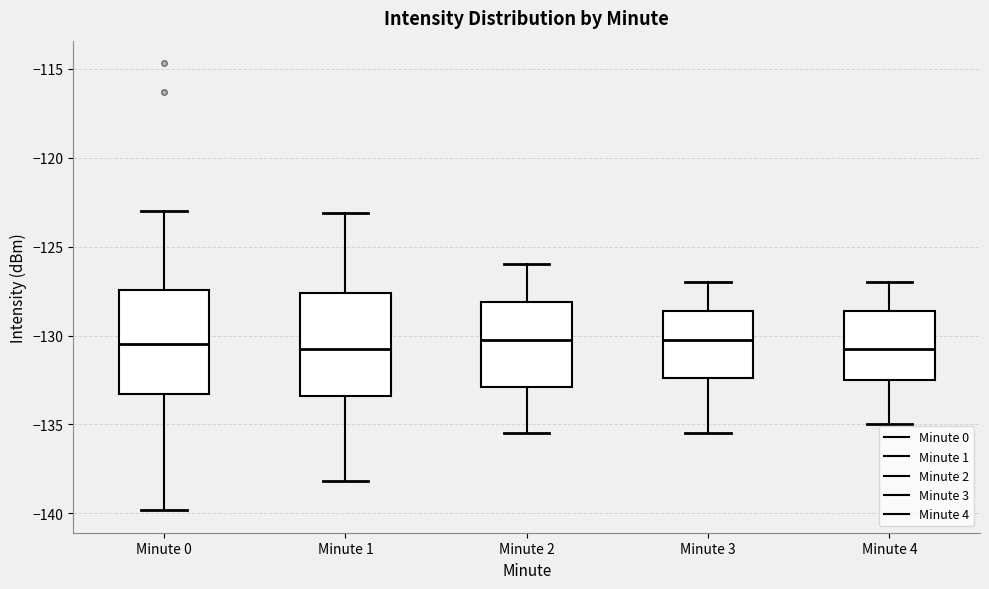

Reading left to right, transcribe this box plot: for each box, give where its median line is, the range the box spans, and where its two whiskers end, as read against the y-axis. The values are not printed on the chart, so give them approximately, as read against the axis.

Minute 0: median -130.5, box -133.5 to -127.5, whiskers -140.0 to -123.0
Minute 1: median -130.5, box -133.5 to -127.5, whiskers -138.0 to -123.0
Minute 2: median -130.0, box -133.0 to -128.0, whiskers -135.5 to -126.0
Minute 3: median -130.0, box -132.5 to -128.5, whiskers -135.5 to -127.0
Minute 4: median -130.5, box -132.5 to -128.5, whiskers -135.0 to -127.0